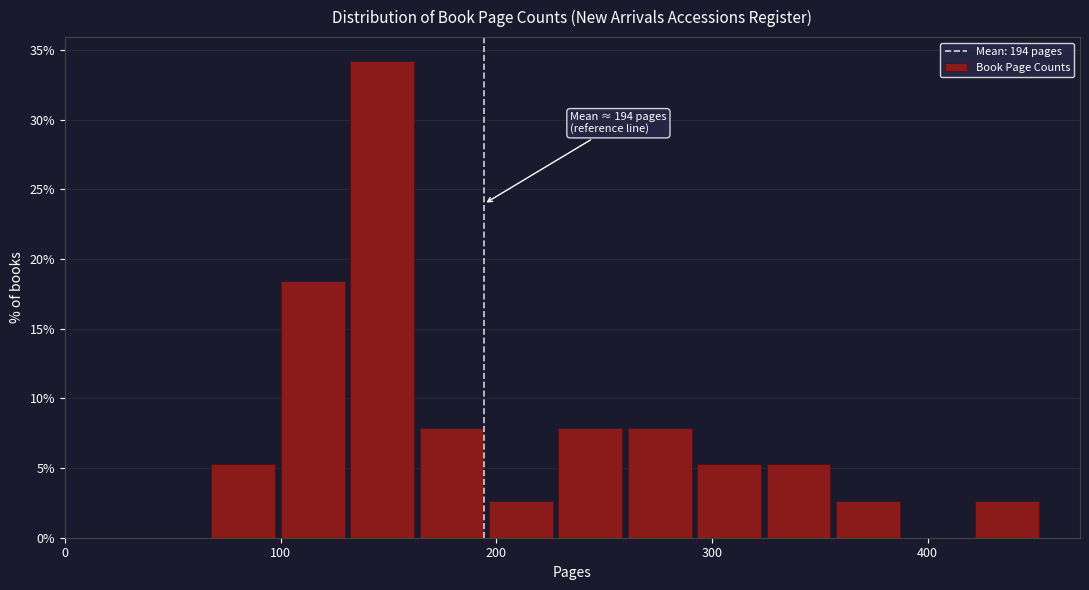

Read against the x-axis, roughly where is the centre of the tallest bar?

150